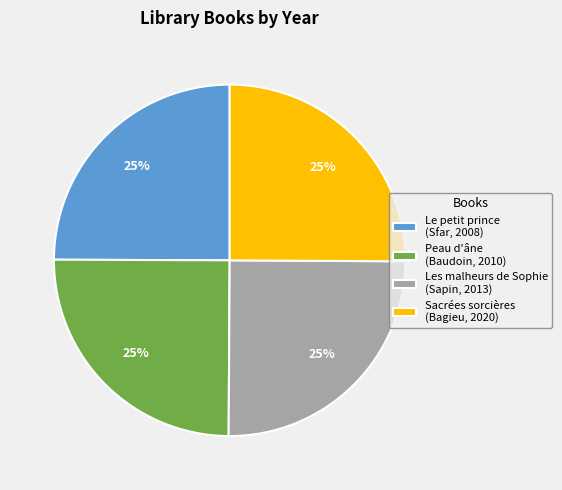

Is there a majority slice in this chart?

No